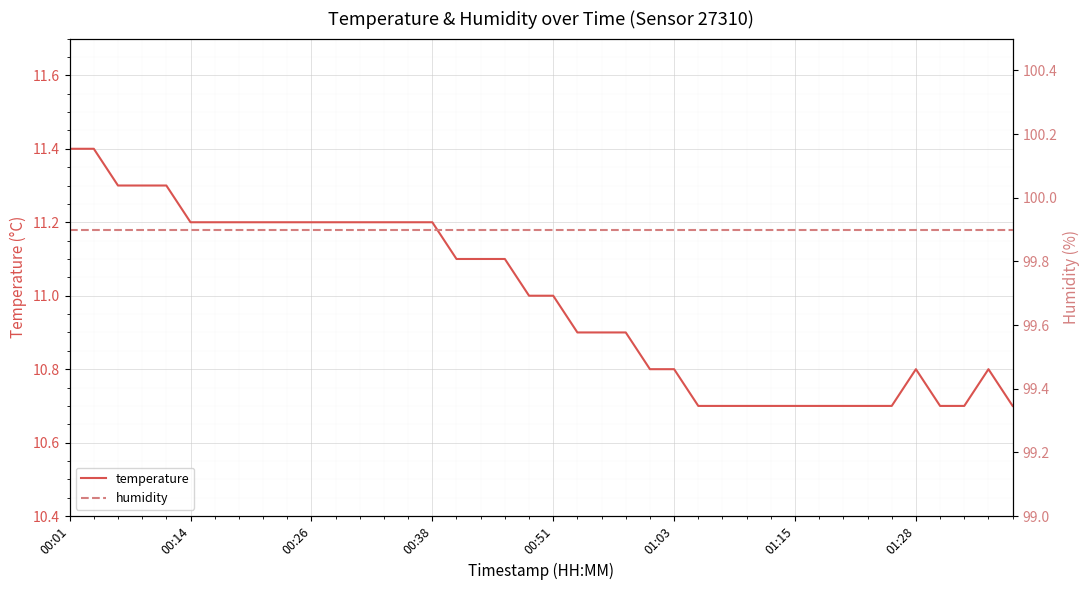

What is the lowest value of the temperature series?

10.7